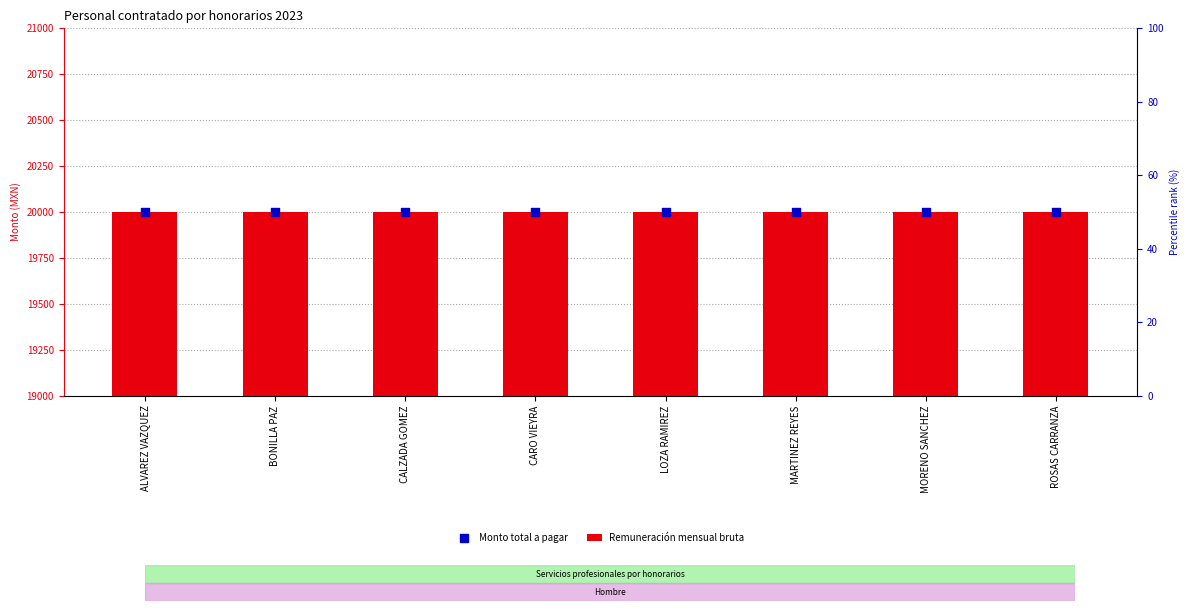

At which category is the sum across all series the highest?

ALVAREZ VAZQUEZ